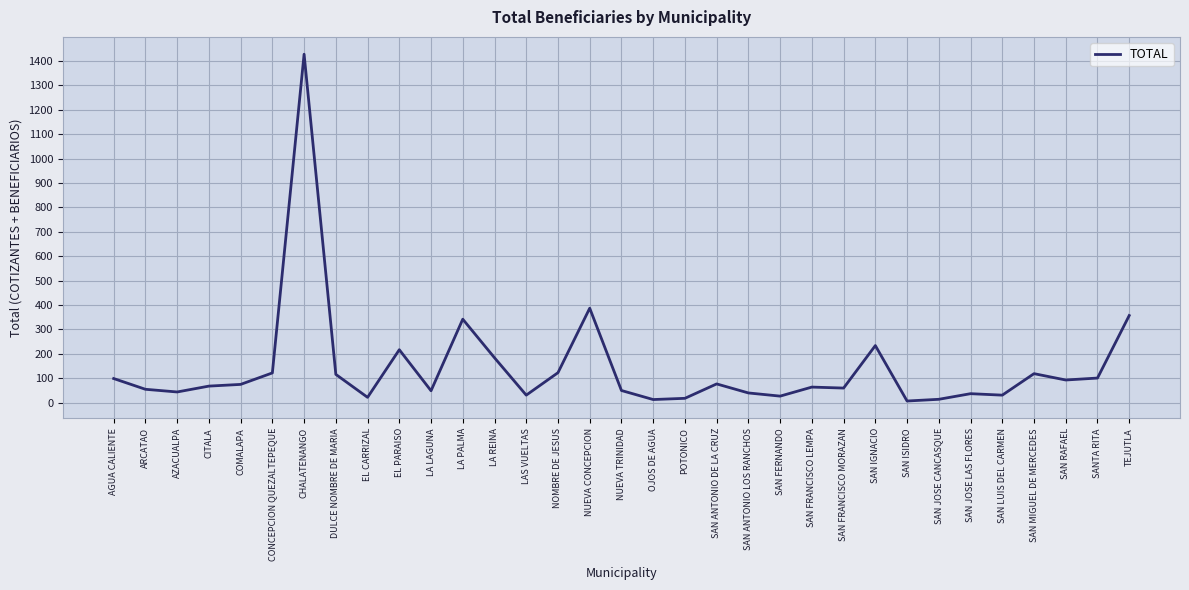

True or false: the data shows 605 at TEJUTLA.

False